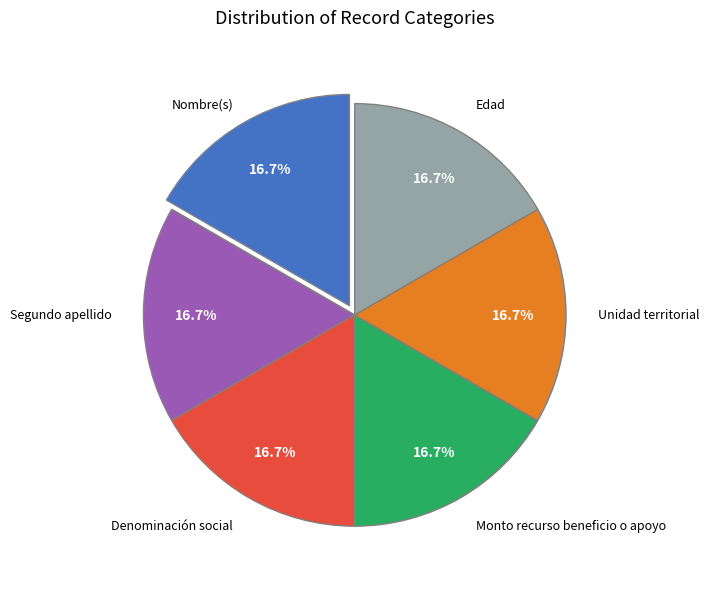

Is there any slice that represents more than half of the pie?

No